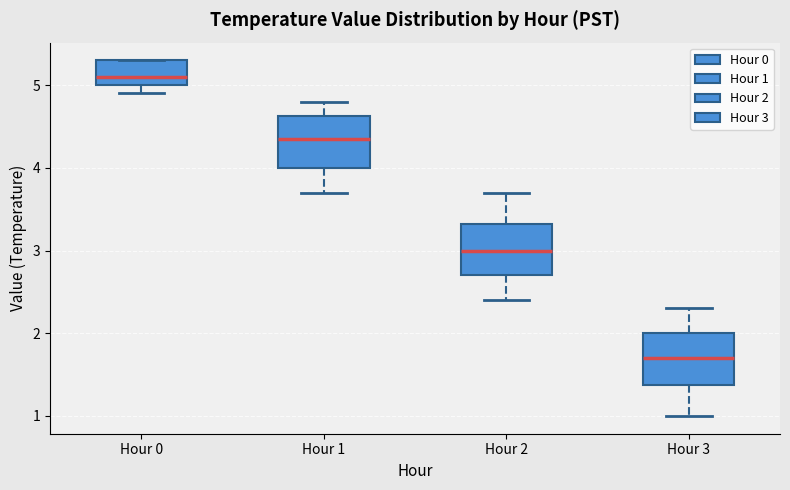

Reading left to right, transcribe this box plot: for each box, give where its median line is, the range the box spans, and where its two whiskers end, as read against the y-axis. The values are not printed on the chart, so give them approximately, as read against the axis.

Hour 0: median 5.1, box 5.0 to 5.3, whiskers 4.9 to 5.3
Hour 1: median 4.4, box 4.0 to 4.6, whiskers 3.7 to 4.8
Hour 2: median 3.0, box 2.7 to 3.3, whiskers 2.4 to 3.7
Hour 3: median 1.7, box 1.4 to 2.0, whiskers 1.0 to 2.3